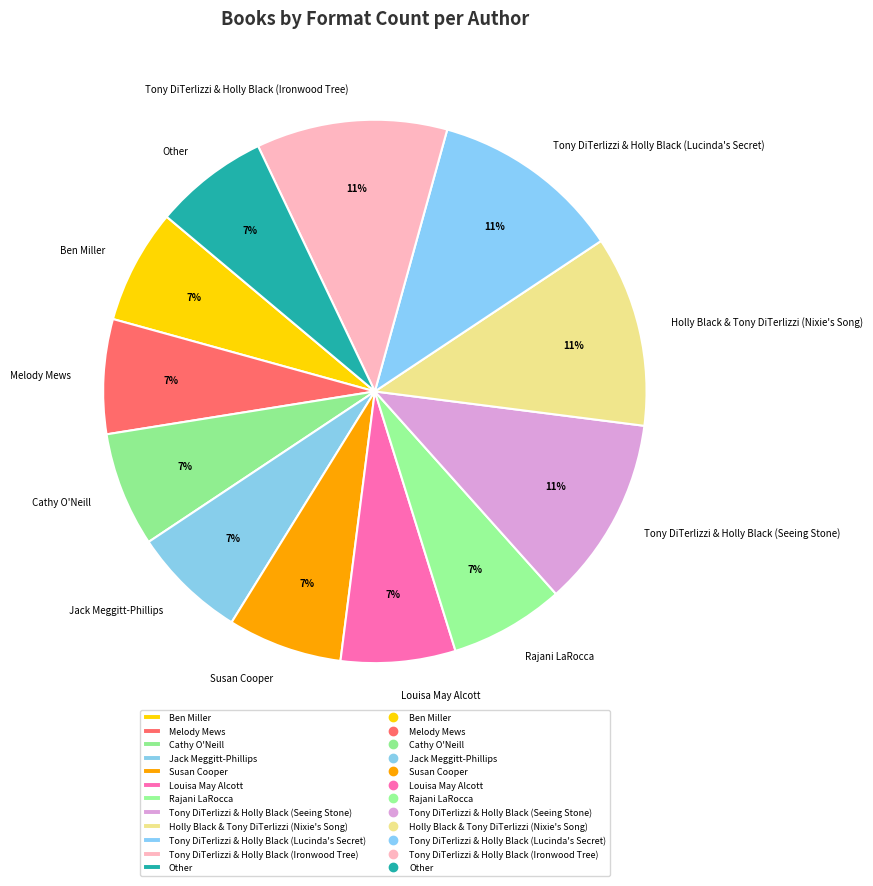

The Ben Miller slice represents 20% of the pie. True or false?

False